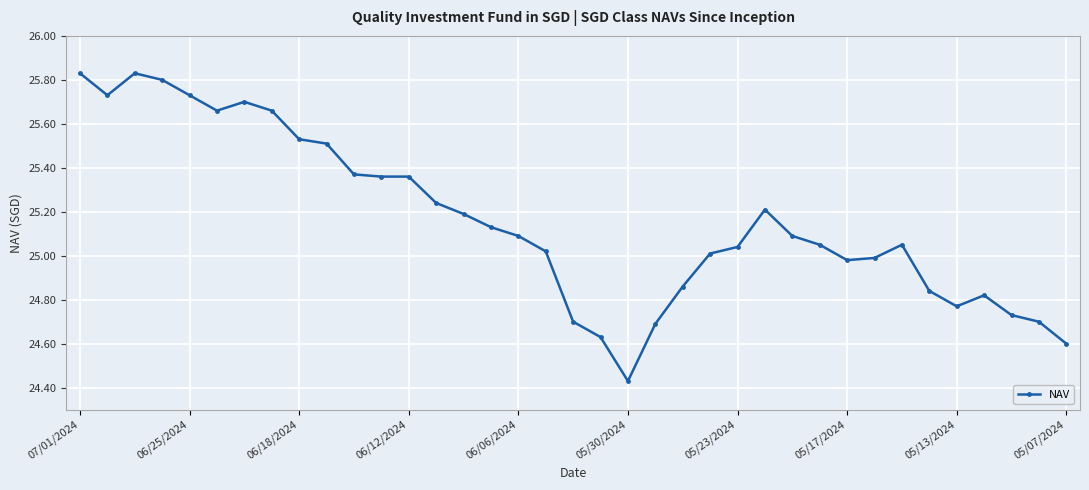

What is the difference between the maximum and second lowest values?

1.2